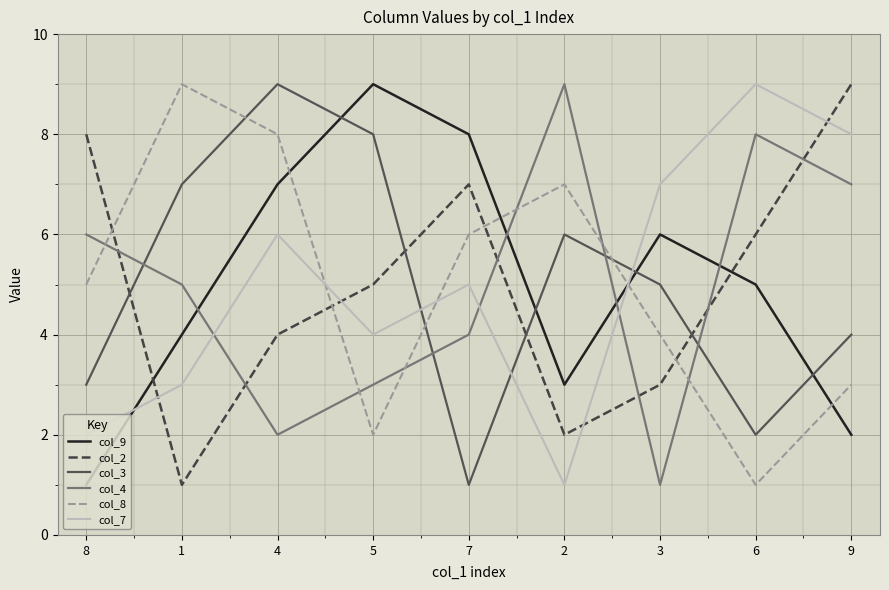

Is this an area chart (filled region under the line)?

No